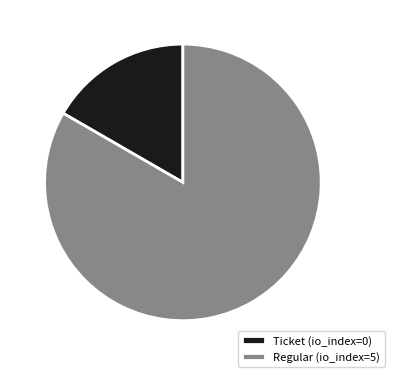

Do Ticket and Regular together represent more than half of the pie?

Yes